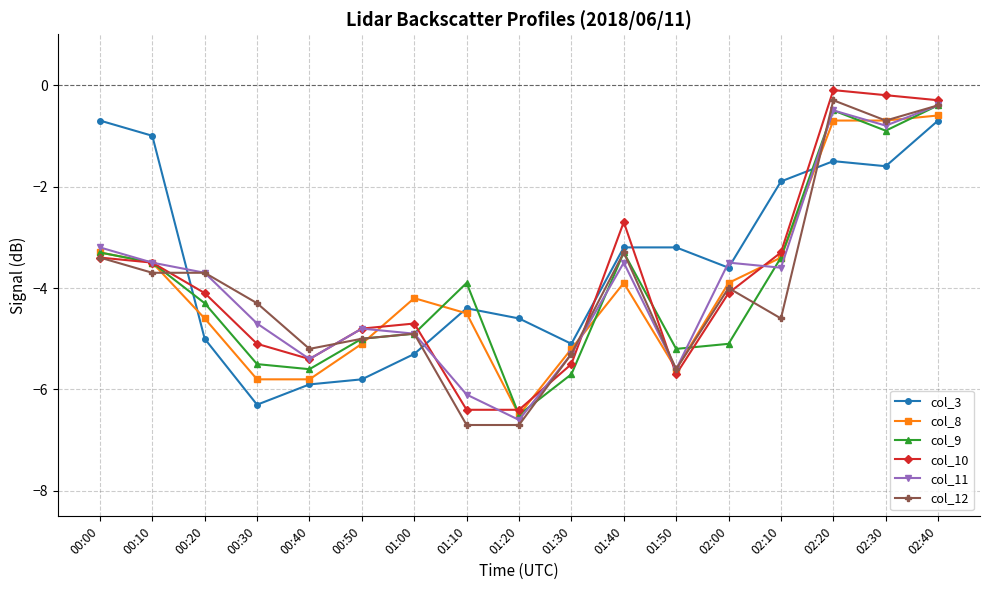

What is the label of the 8th point from the left?

01:10